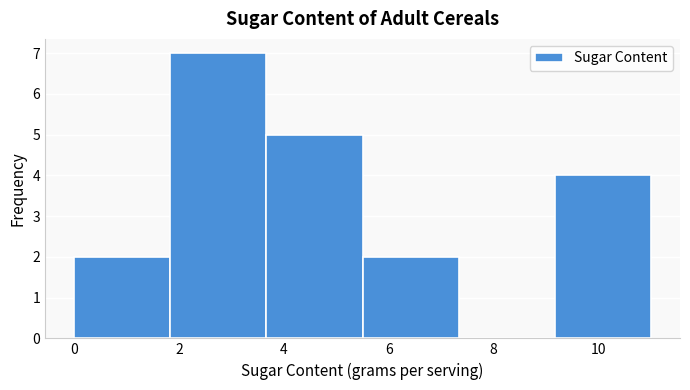

Reading left to right, list every bar in this chart as the range it spans on the x-axis followed by its height. Neither the bar edges nor the heights are printed on the chart, so give them approximately, as read against the axes.

0.0 to 1.8: 2
1.8 to 3.6: 7
3.6 to 5.6: 5
5.6 to 7.4: 2
7.4 to 9.2: 0
9.2 to 11.0: 4